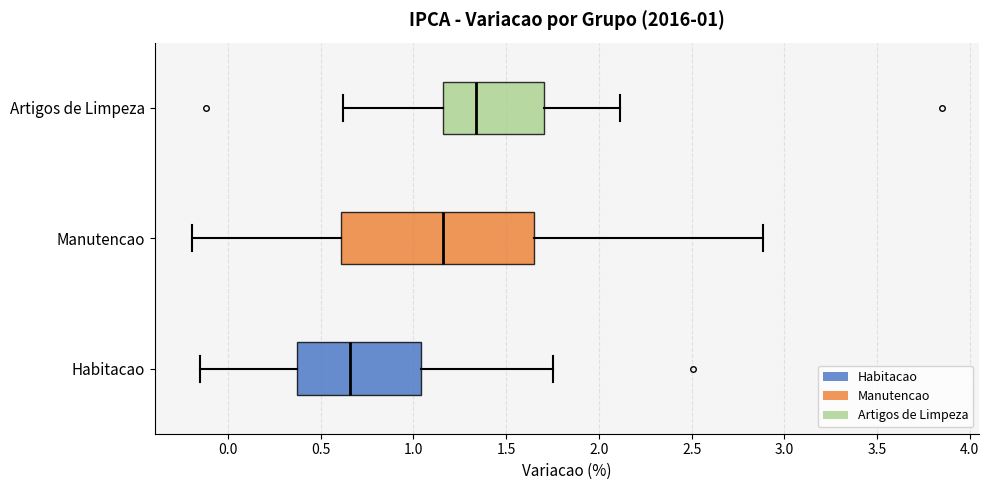

Which box has the furthest to the left median line?

Habitacao